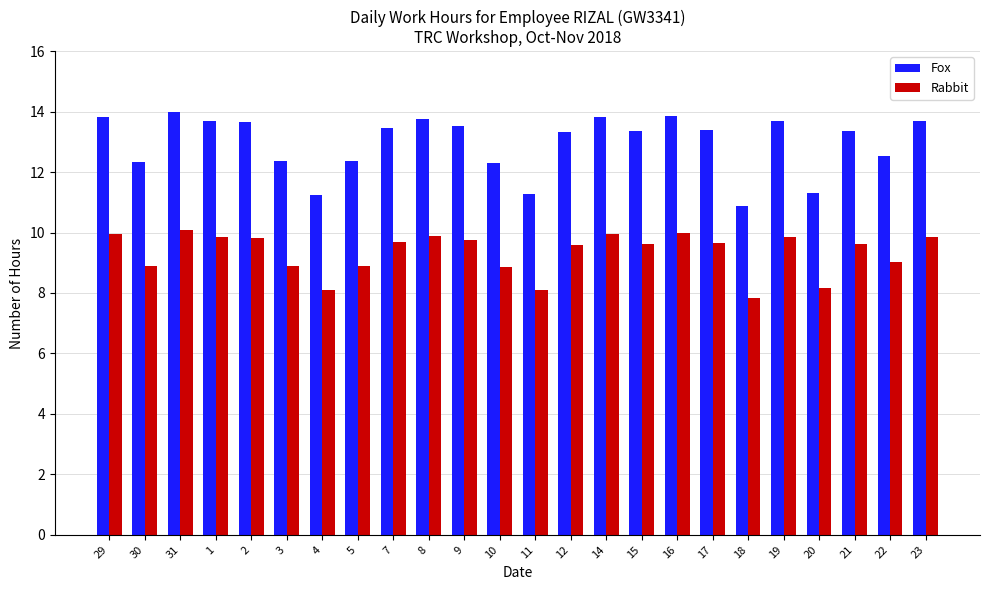

How many bars are there in each group?

2